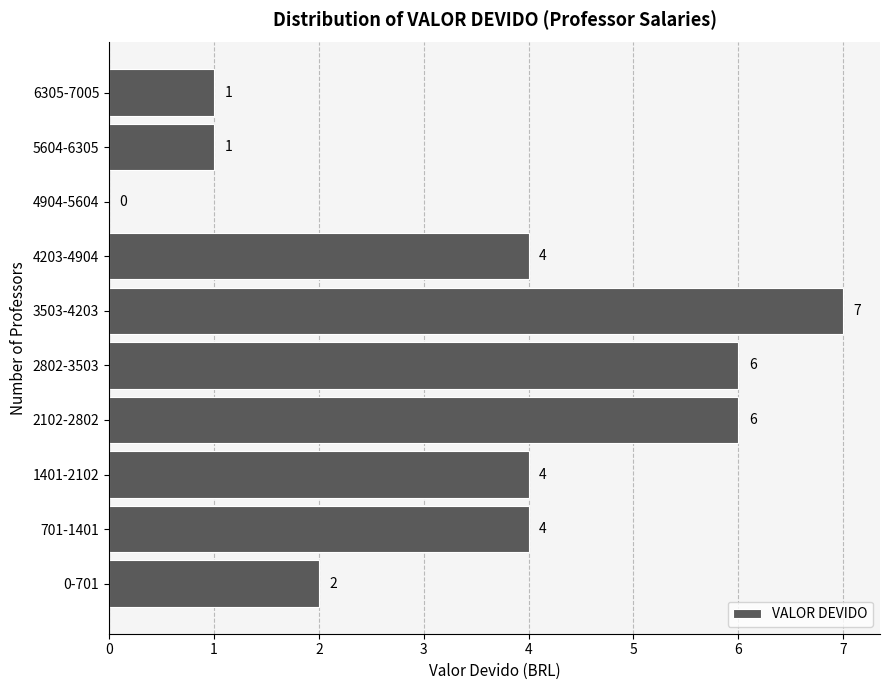

Reading bottom to top, transcribe all the data shown in this chart.

0-701=2	701-1401=4	1401-2102=4	2102-2802=6	2802-3503=6	3503-4203=7	4203-4904=4	4904-5604=0	5604-6305=1	6305-7005=1